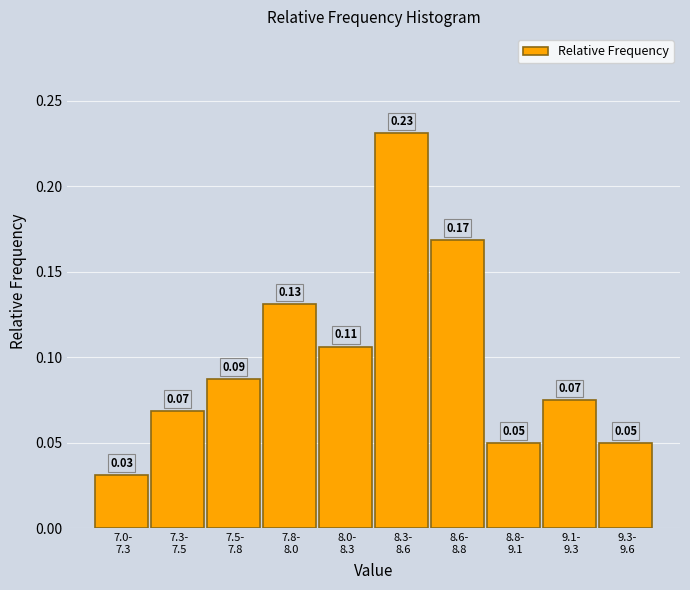

What is the sum of all values?

1.0